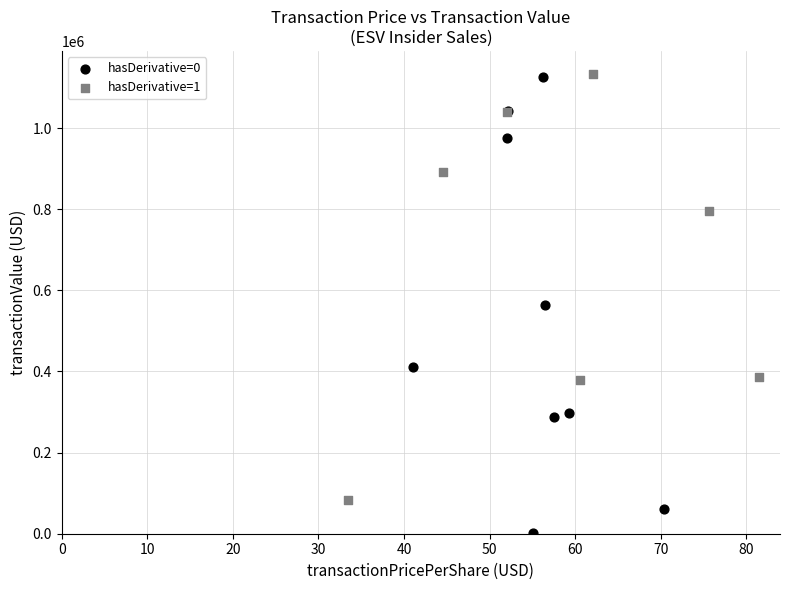

What are all the series names shown in the legend?

hasDerivative=0, hasDerivative=1